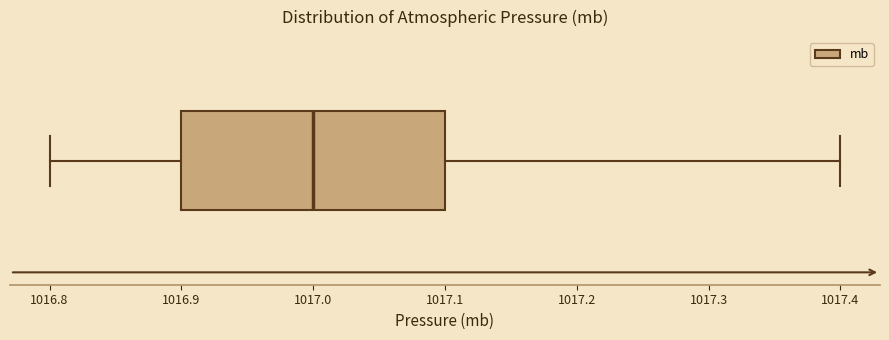

Transcribe this box plot: give where the median line is, the range the box spans, and where the two whiskers end, as read against the x-axis. The values are not printed on the chart, so give them approximately, as read against the axis.

median 1017.0, box 1016.9 to 1017.1, whiskers 1016.8 to 1017.4